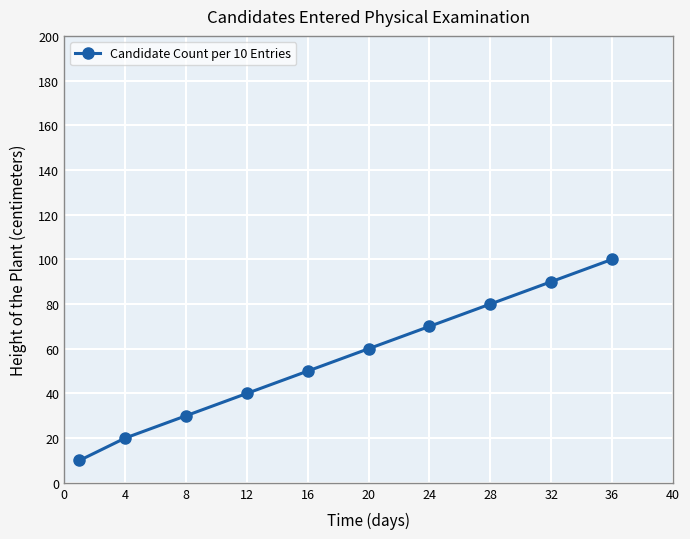

What is the sum of all values?

550